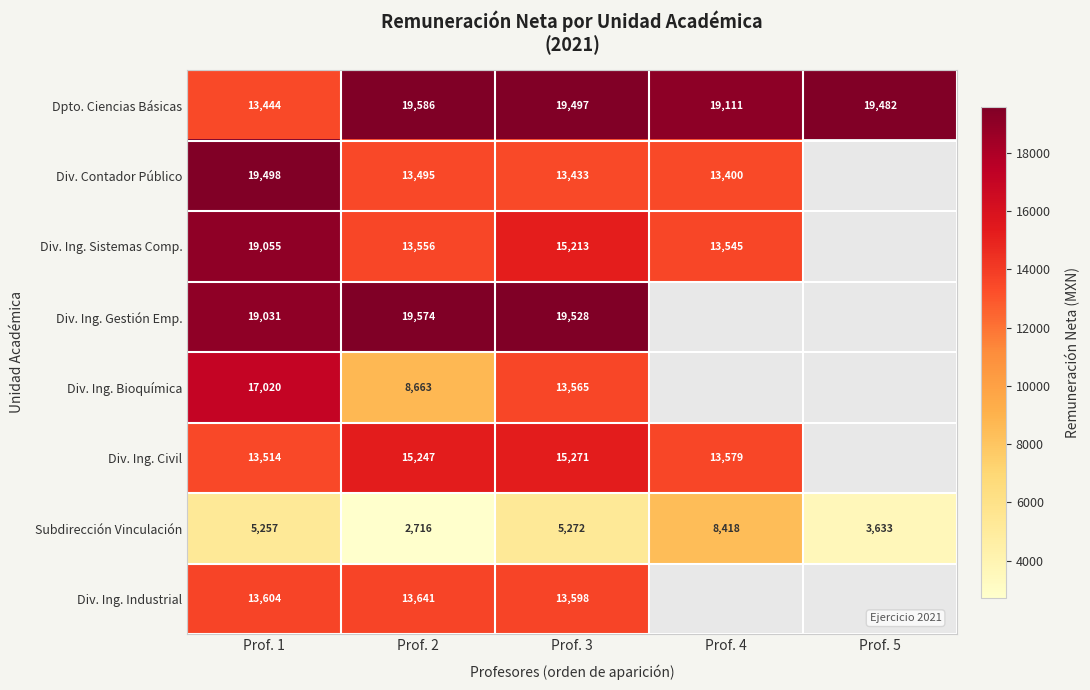

What is the maximum value for Div. Ing. Sistemas Comp.?

19054.6